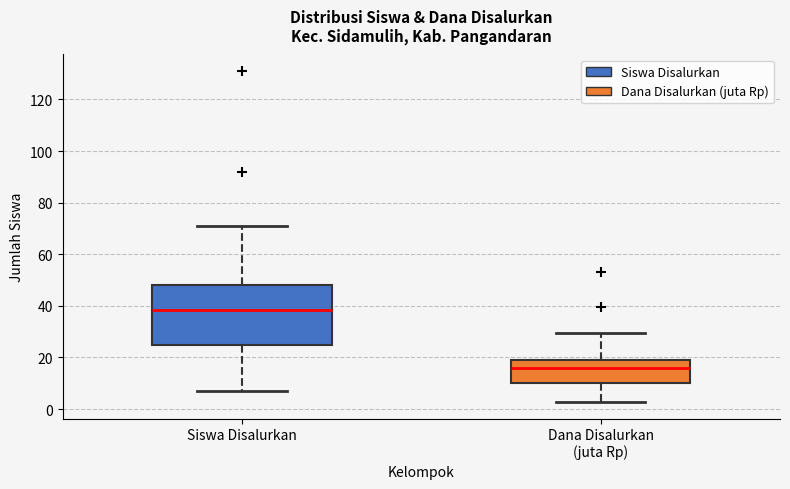

Reading left to right, transcribe this box plot: for each box, give where its median line is, the range the box spans, and where its two whiskers end, as read against the y-axis. The values are not printed on the chart, so give them approximately, as read against the axis.

Siswa Disalurkan: median 38, box 26 to 48, whiskers 8 to 72
Dana Disalurkan (juta Rp): median 16, box 10 to 18, whiskers 2 to 30